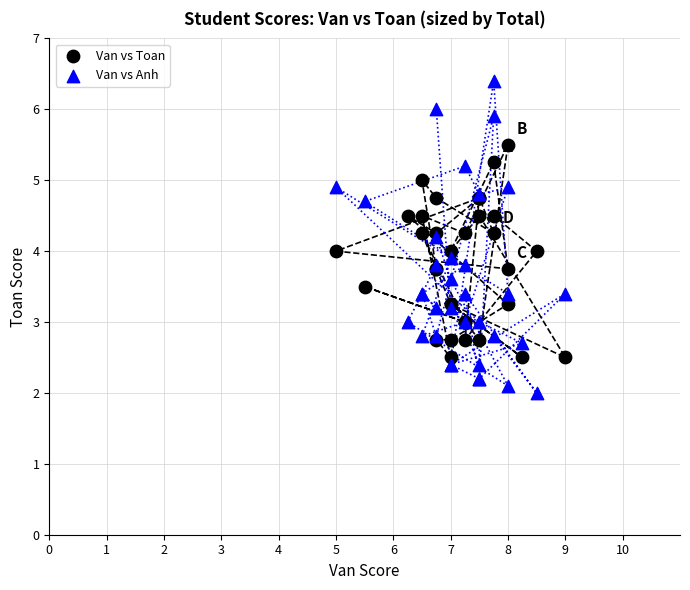

Which series has the largest Y range (max minus min)?

Van vs Anh